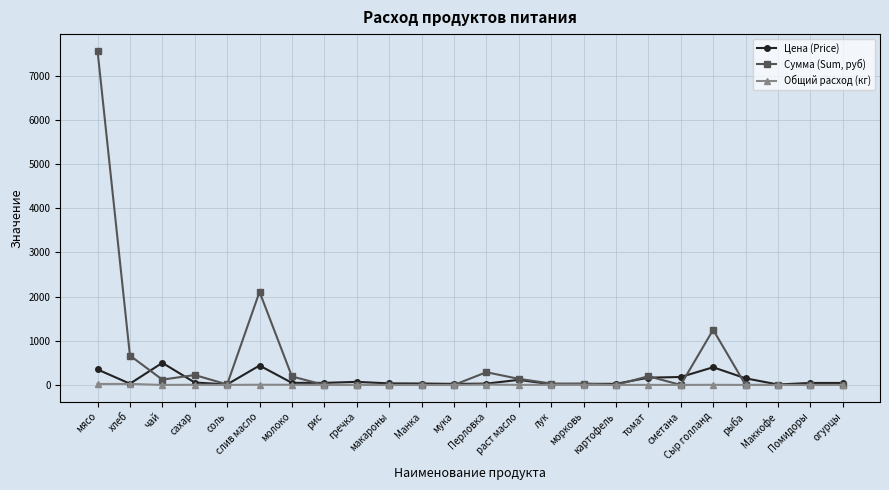

Which label corresponds to the largest value in the chart?

мясо